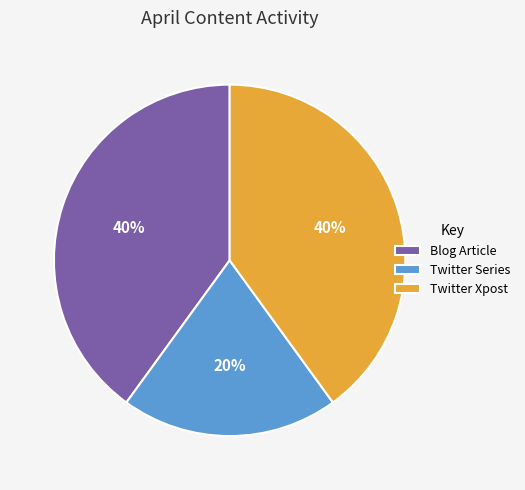

How many segments does this pie chart have?

3